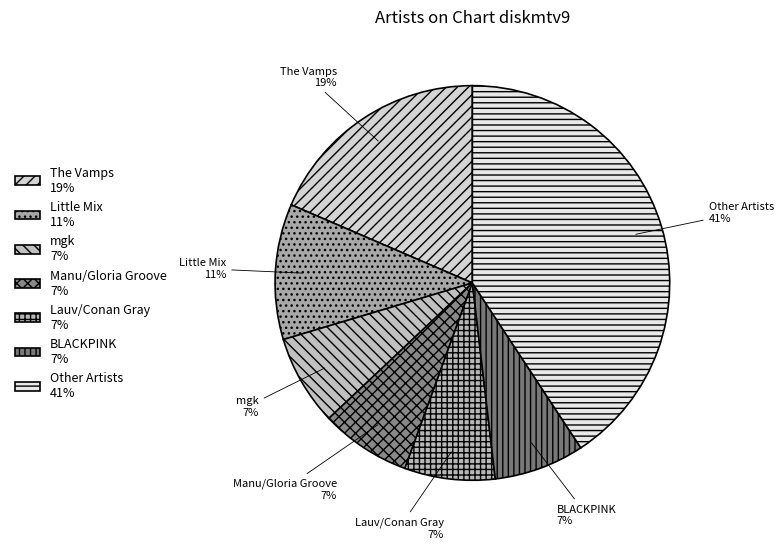

Count the number of slices in the pie.

7